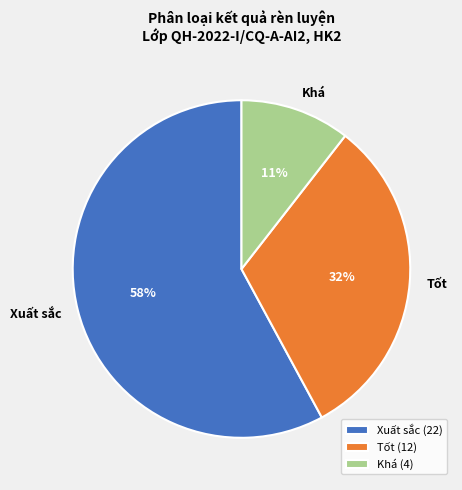

Which category has the smallest portion of the pie?

Khá